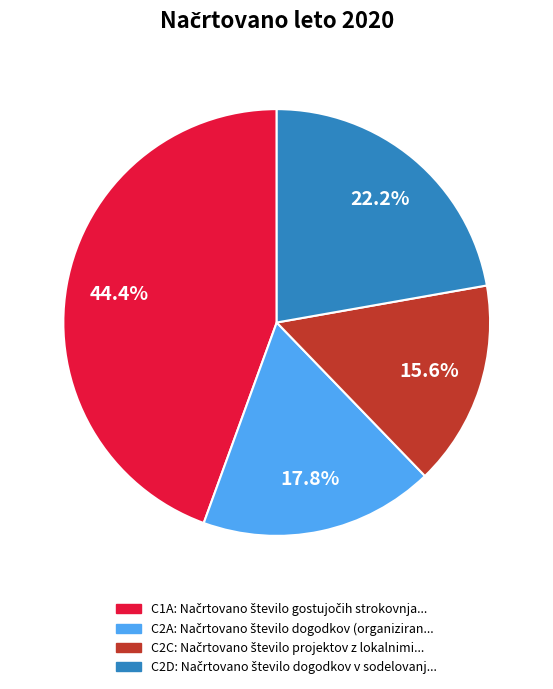

Is C2A the majority of the pie?

No